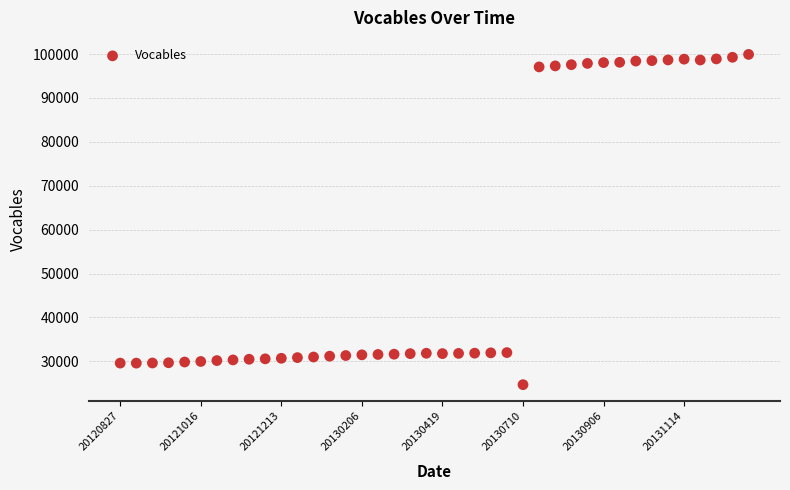

What is the range of Y values (max minus min)?

75239